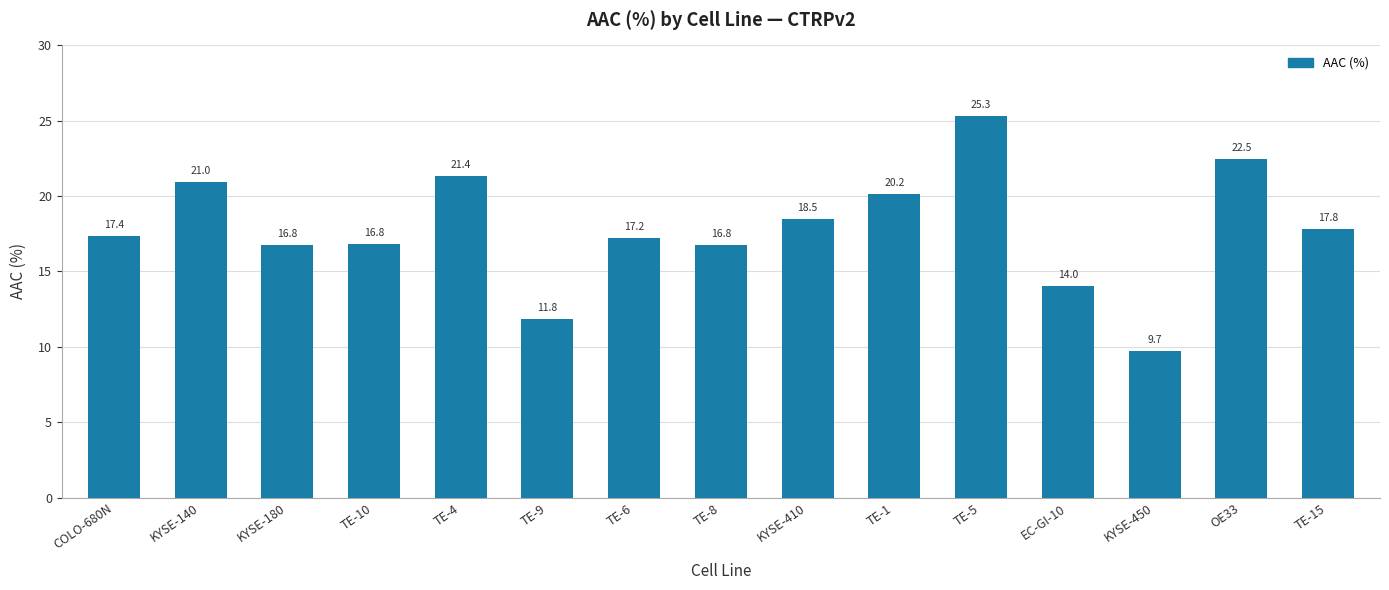

What is the maximum value shown in the chart?

25.3